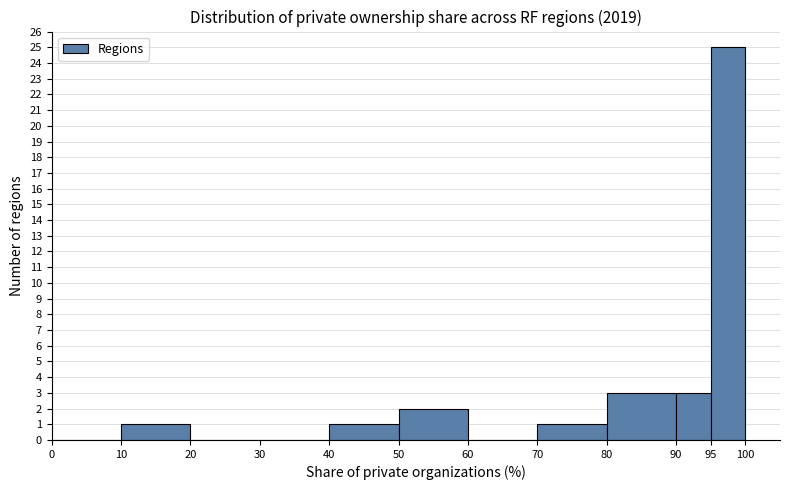

What is the height of the bar covering 80 to 90 on the x-axis? The values are not printed on the chart, so give them approximately, as read against the axis.

3